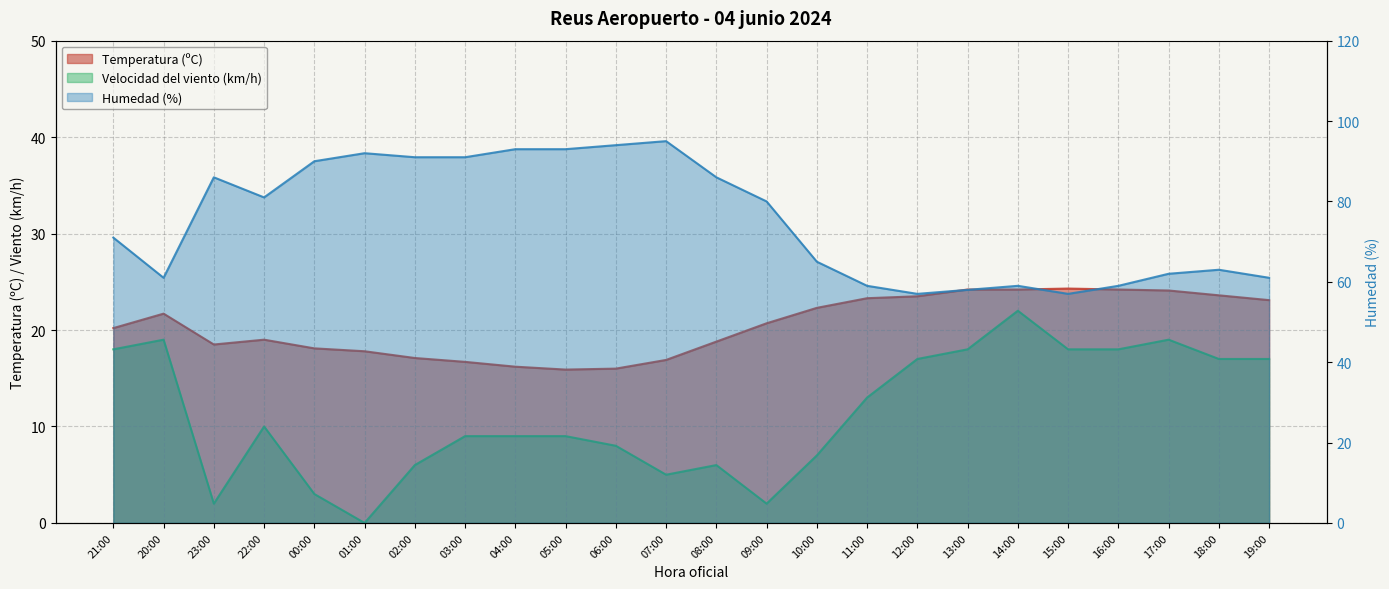

Where does the Temperatura (ºC) series first go above 20?

21:00